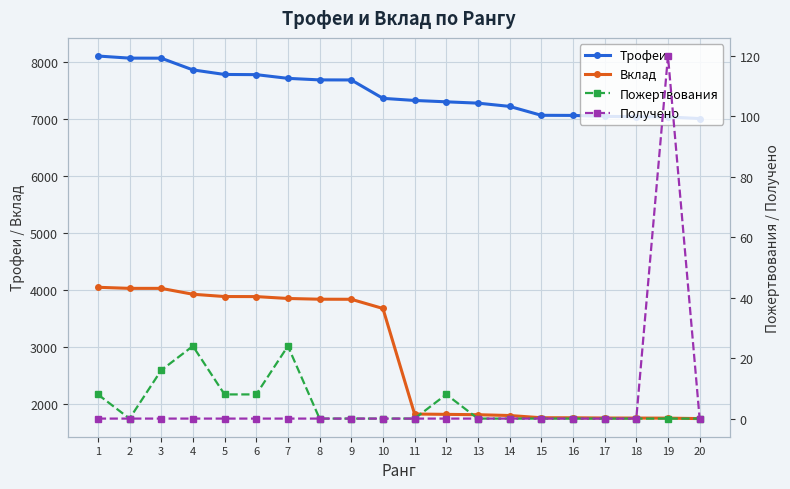

What is the average value of the Получено series?

6